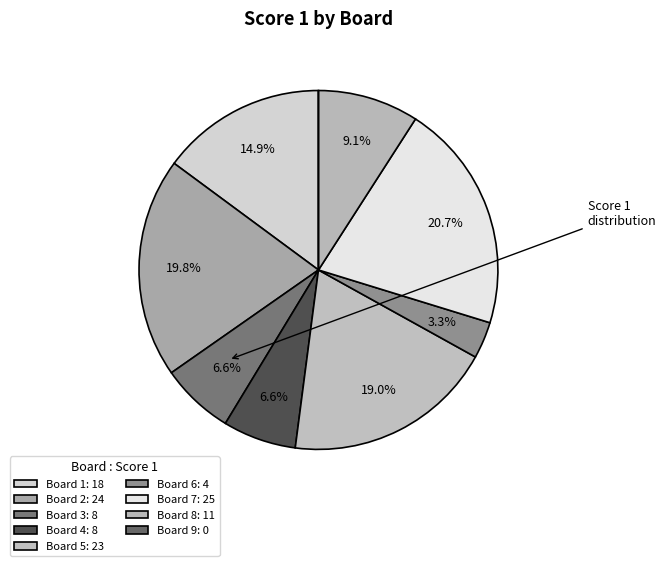

How many slices are in this pie chart?

9